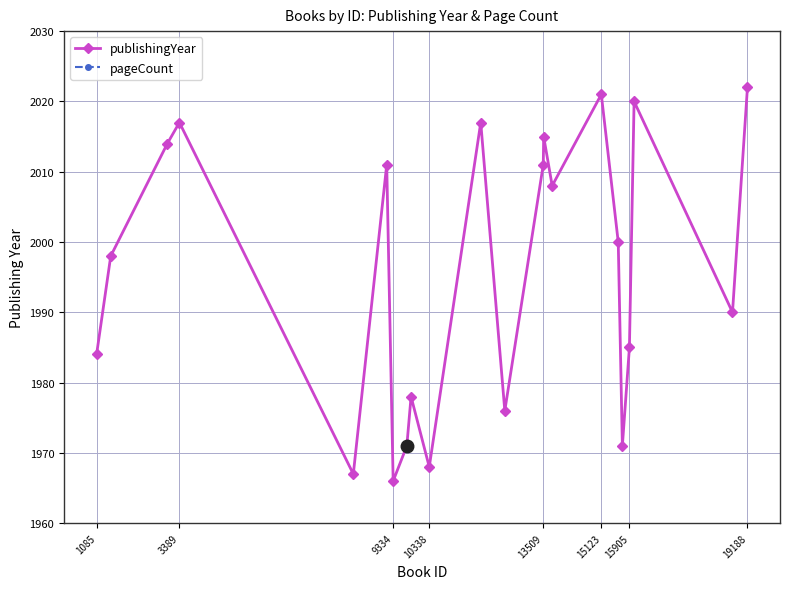

The publishingYear series shows 2703 at 15905. True or false?

False